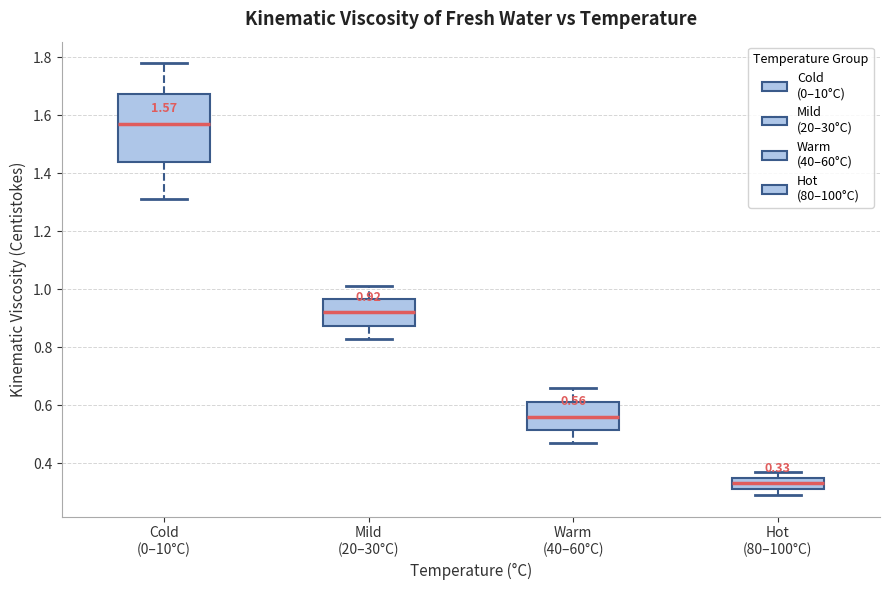

Which box has the lowest median line?

Hot (80–100°C)